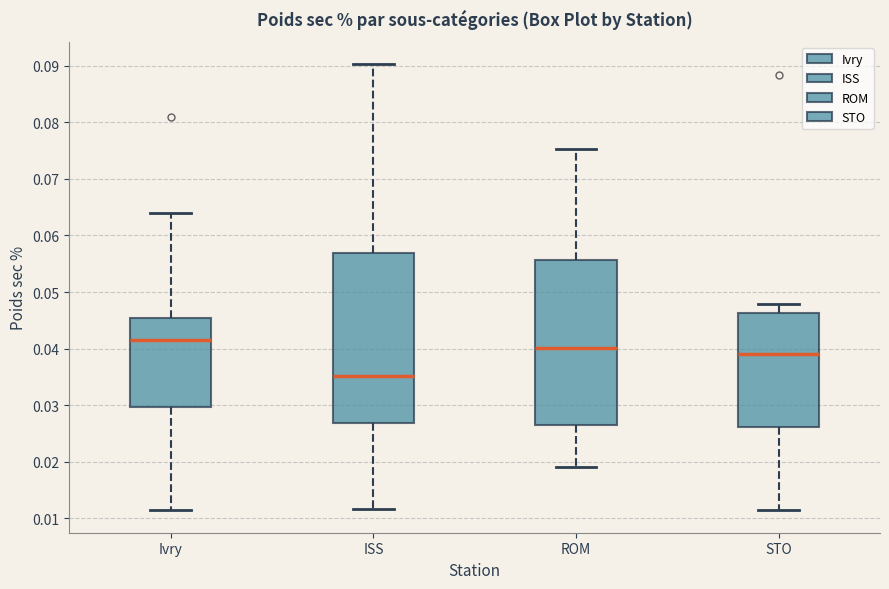

Which box's median line is the highest?

Ivry